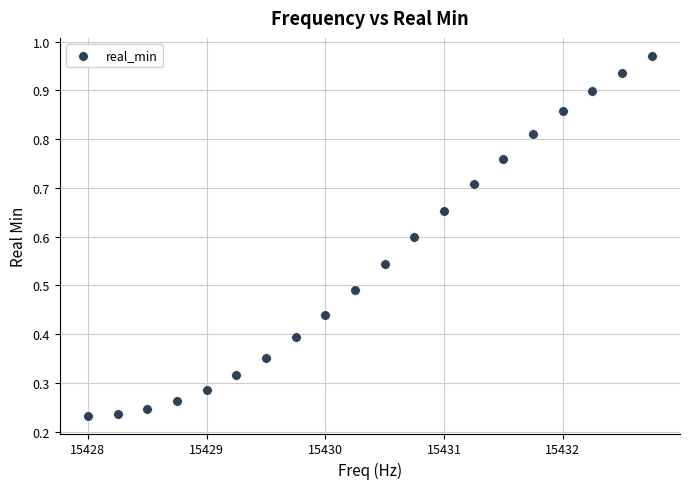

What is the range of X values (max minus min)?

4.8